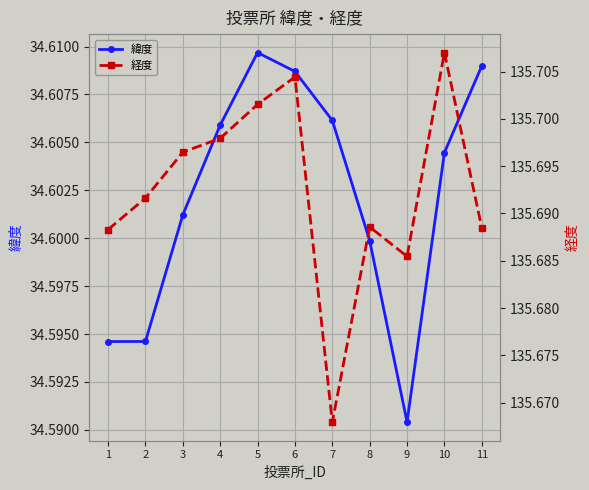

What is the average value of the 経度 series?

135.7